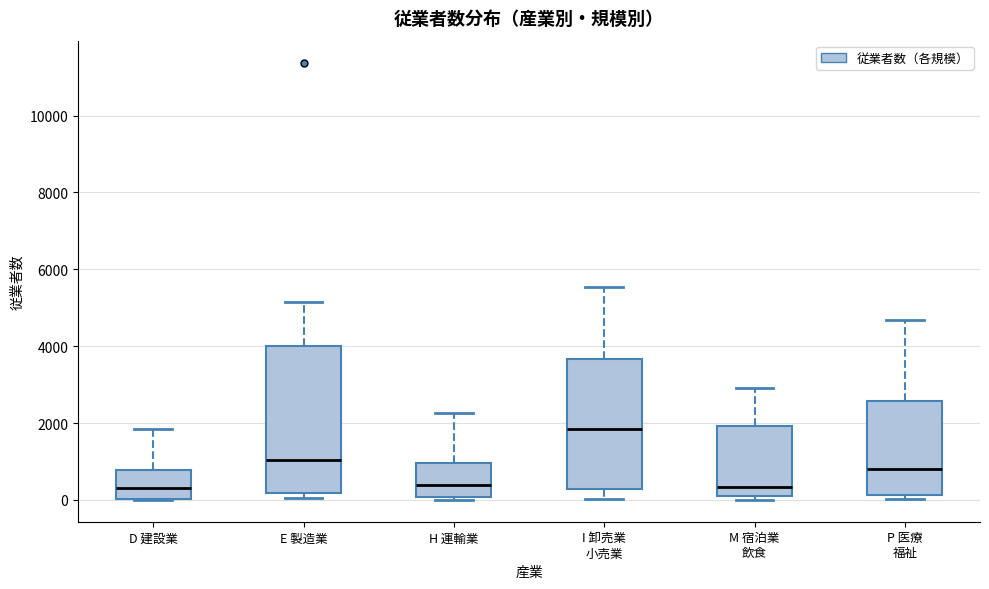

Which box is the tallest, from its lower edge to its upper edge?

E 製造業